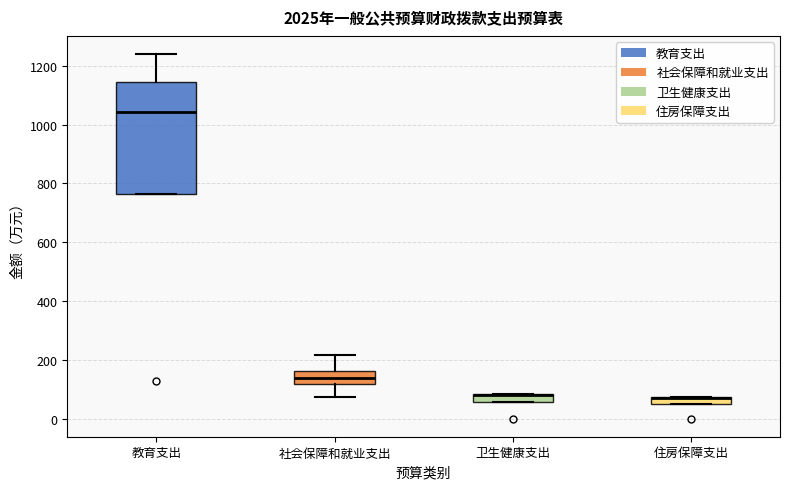

Comparing the boxes themselves (not the whiskers), which one is the tallest?

教育支出